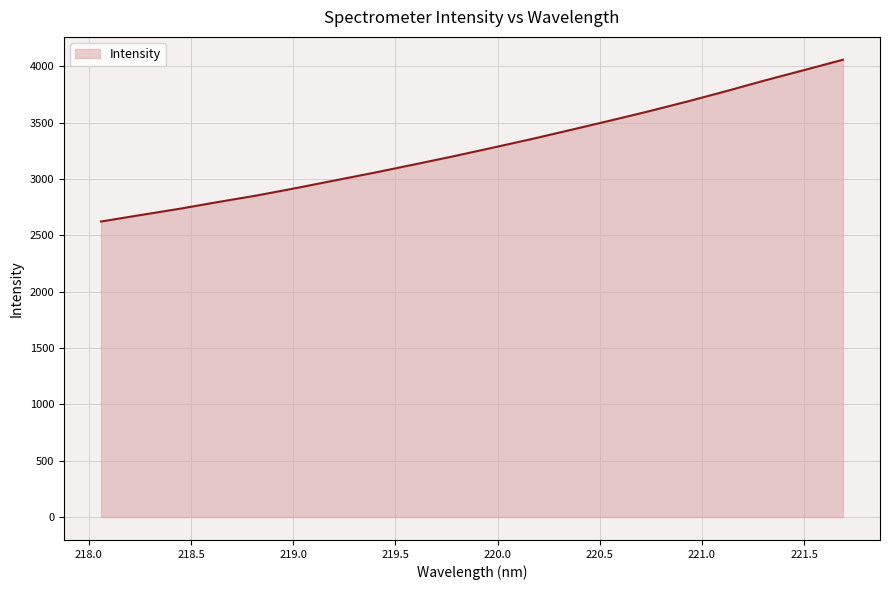

True or false: the data has more than 1 interior local peaks.

False